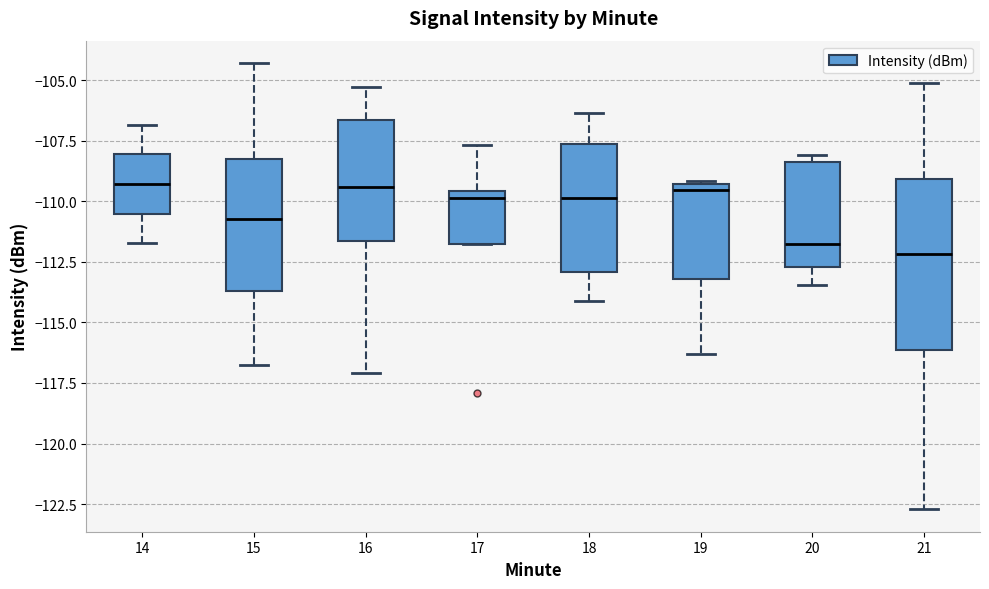

Reading left to right, read every box against the y-axis: the position of its median line, the range the box covers, and the ends of its whiskers. The values are not printed on the chart, so give them approximately, as read against the axis.

14: median -109.5, box -110.5 to -108.0, whiskers -111.5 to -107.0
15: median -111.0, box -113.5 to -108.0, whiskers -117.0 to -104.5
16: median -109.5, box -111.5 to -106.5, whiskers -117.0 to -105.5
17: median -110.0, box -112.0 to -109.5, whiskers -112.0 to -107.5
18: median -110.0, box -113.0 to -107.5, whiskers -114.0 to -106.5
19: median -109.5 (just below the box's upper edge), box -113.0 to -109.5, whiskers -116.5 to -109.0
20: median -112.0, box -112.5 to -108.5, whiskers -113.5 to -108.0
21: median -112.0, box -116.0 to -109.0, whiskers -122.5 to -105.0